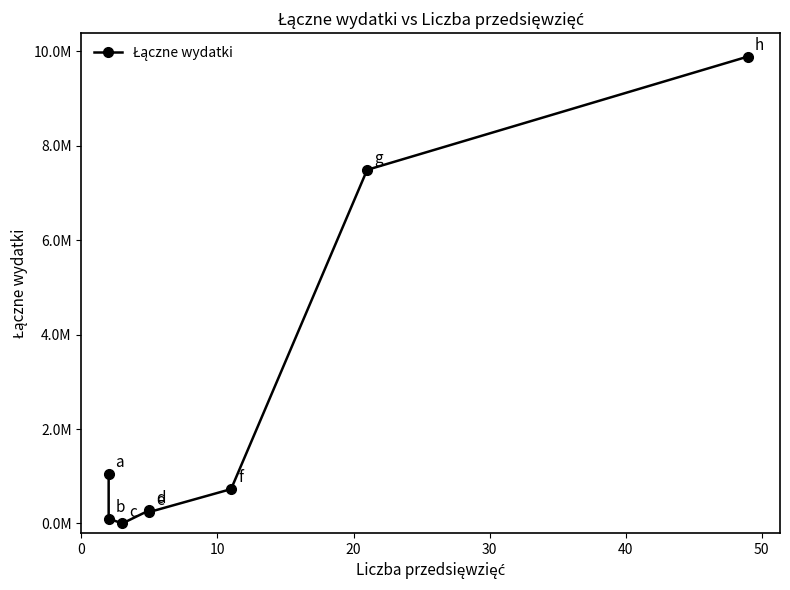

What is the sum of all values?

19779350.3